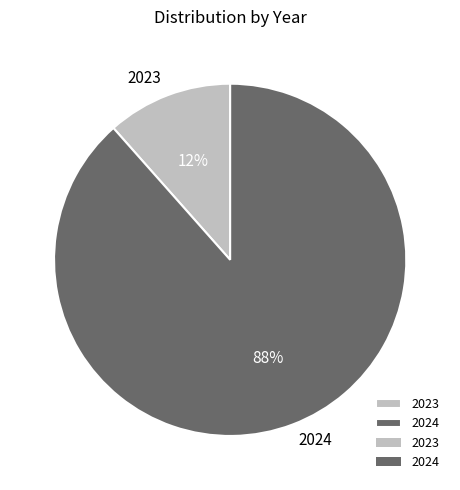

Combined, do 2023 and 2024 account for over 50%?

Yes